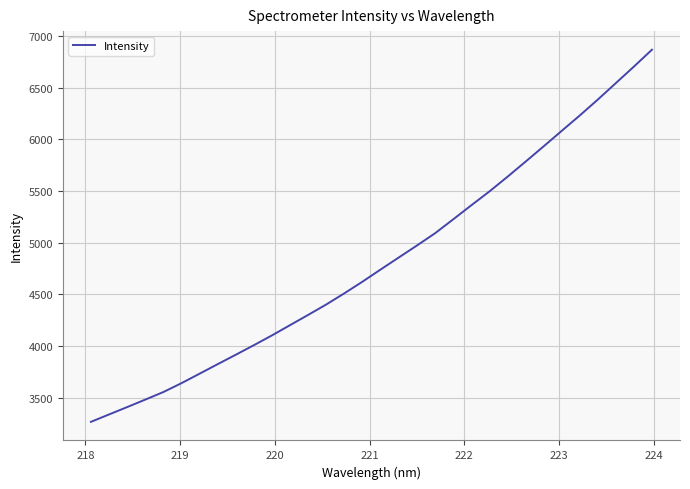

What is the greatest value displayed?

6866.0